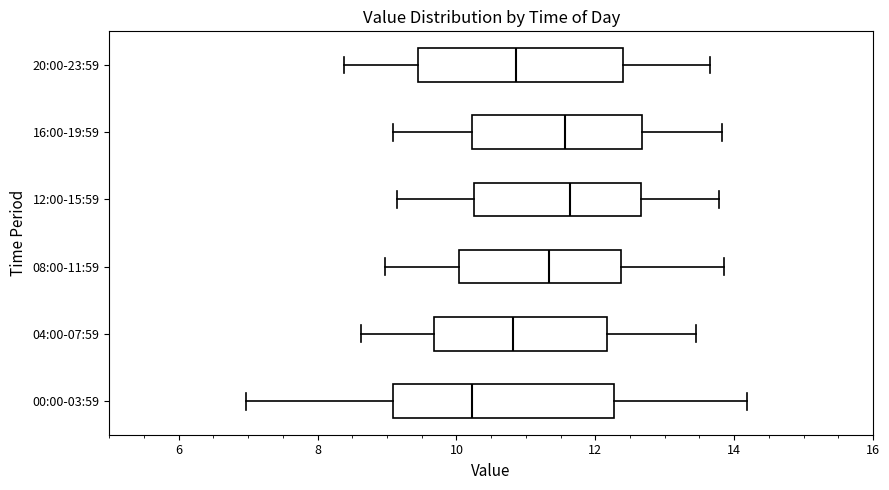

Which box is the widest, from its left edge to its right edge?

00:00-03:59